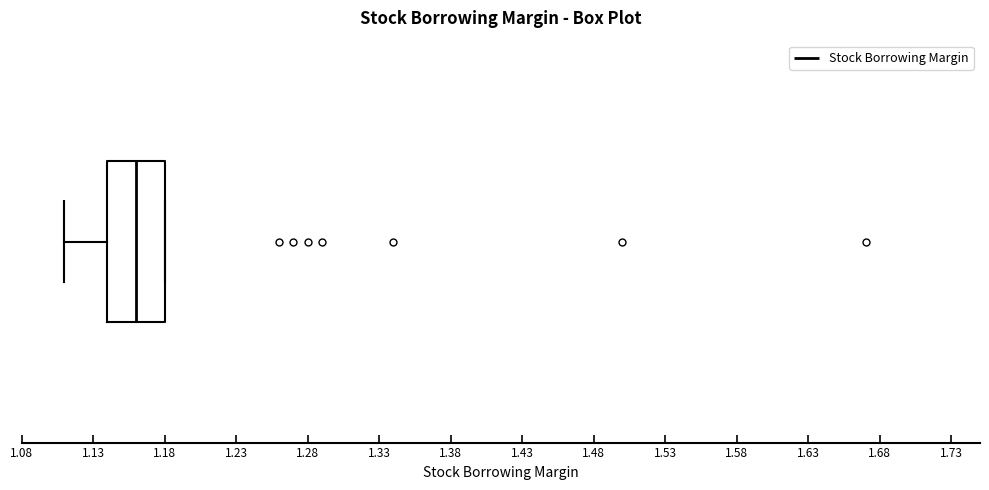

Where is the left edge of the box on the x-axis? The values are not printed on the chart, so give them approximately, as read against the axis.

1.14